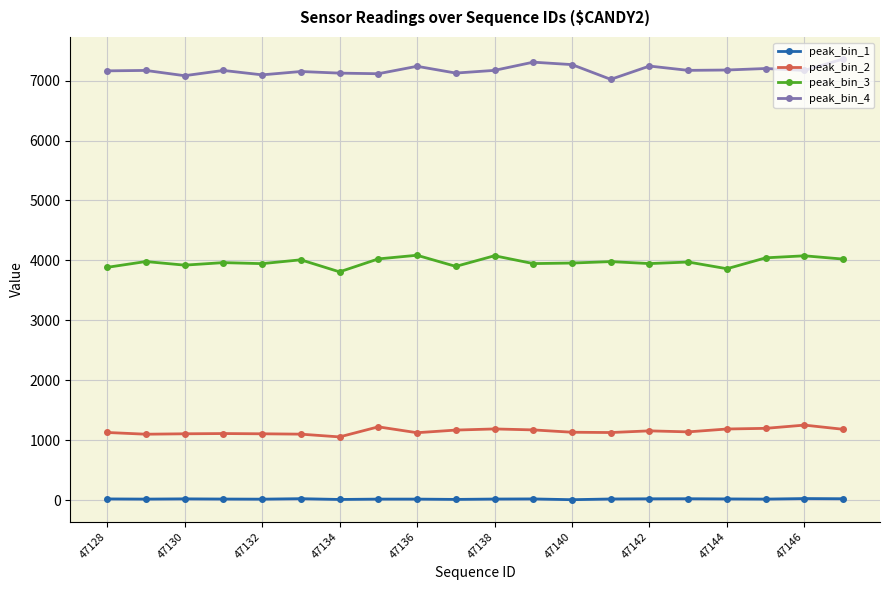

Is this an area chart (filled region under the line)?

No